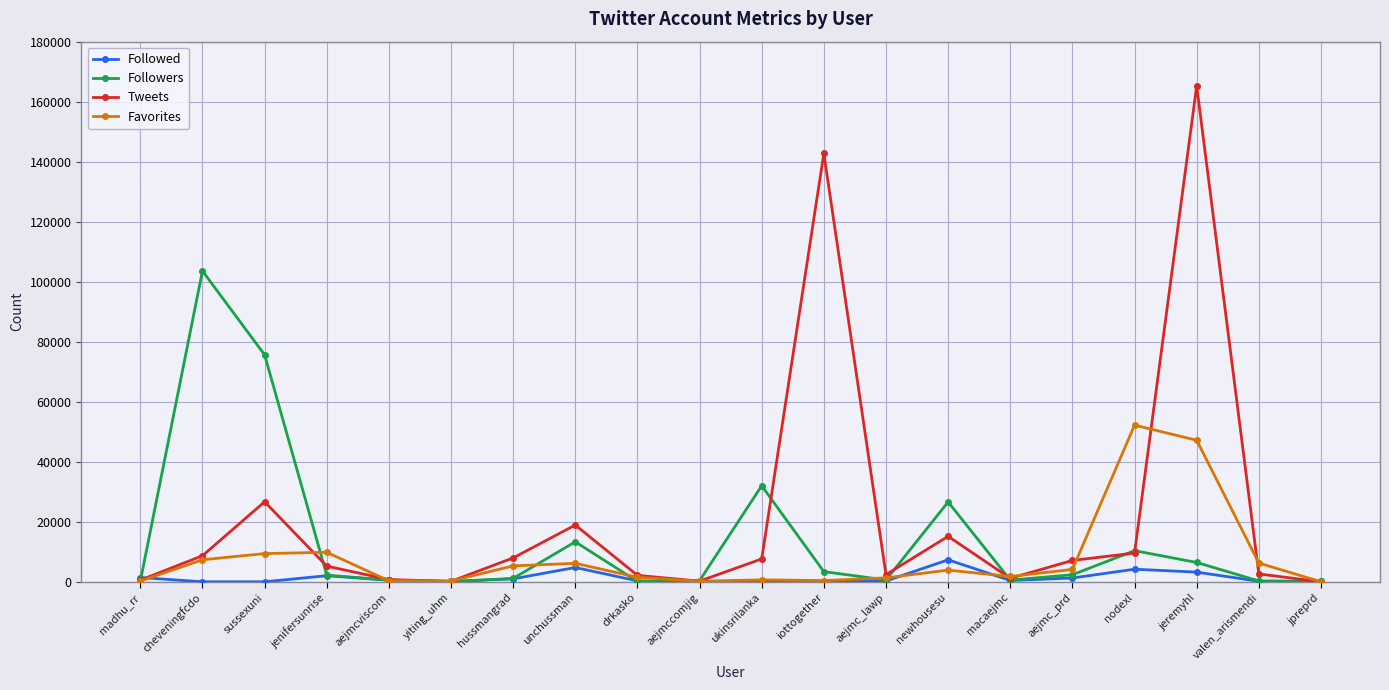

Does the chart display data point markers on the line(s)?

Yes